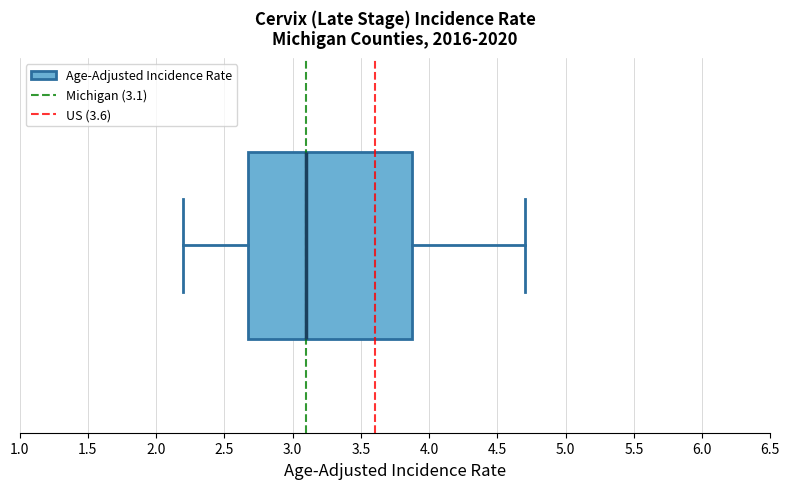

Where is the left edge of the box on the x-axis? The values are not printed on the chart, so give them approximately, as read against the axis.

2.7